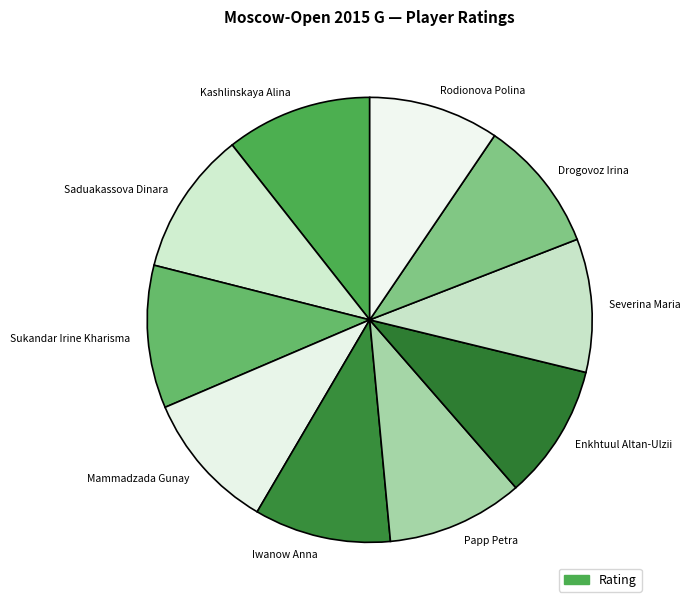

Combined, do Drogovoz Irina and Severina Maria account for over 50%?

No